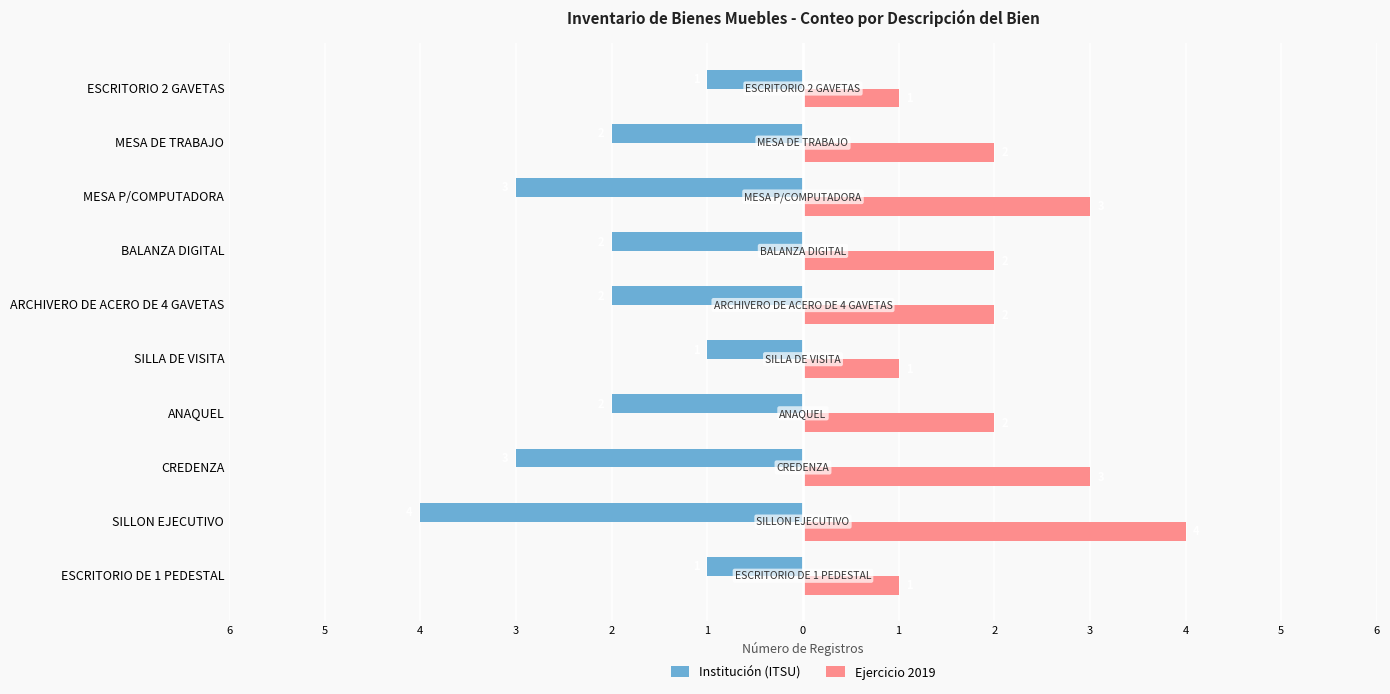

What are all the series names shown in the legend?

Institución (ITSU), Ejercicio 2019